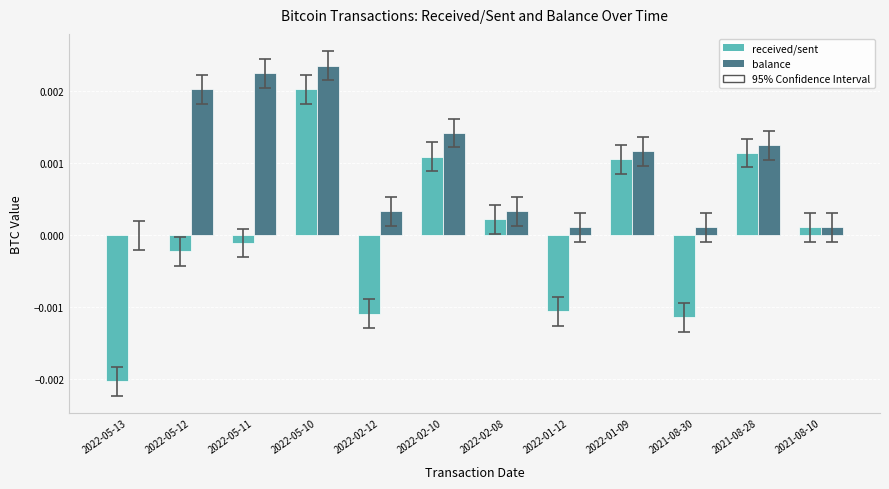

Which series has the largest range (max minus min)?

received/sent